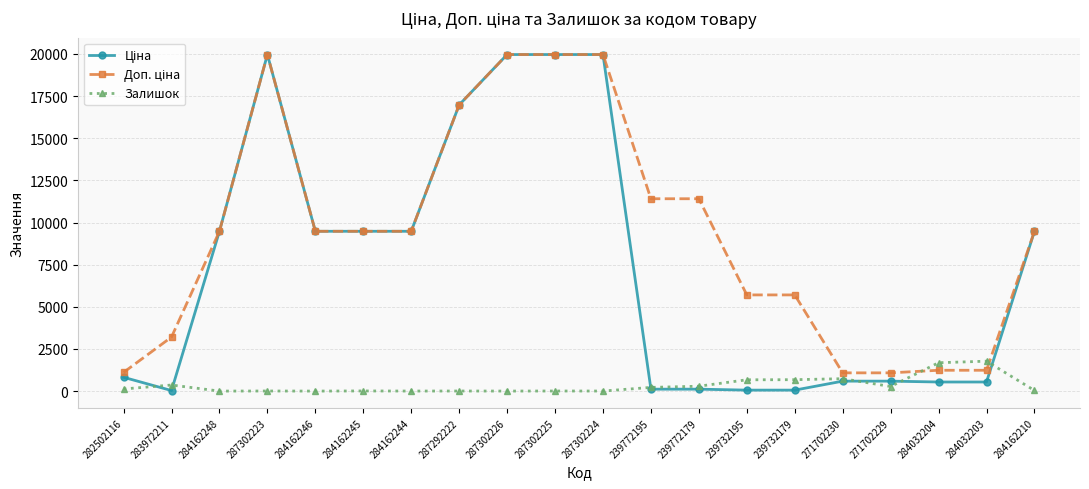

At how many categories does at least one series exceed 17382?

4